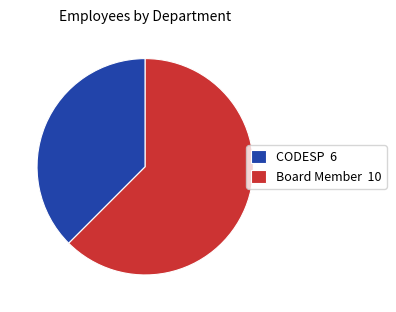

What is the majority slice?

Board Member